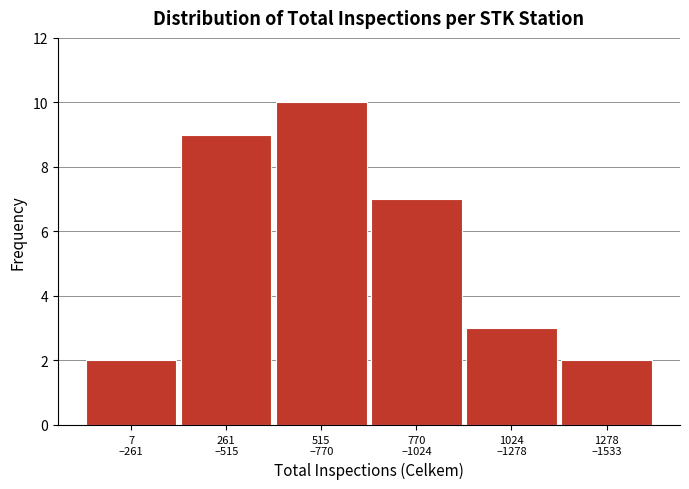

Reading left to right, transcribe all the data shown in this chart.

2	9	10	7	3	2